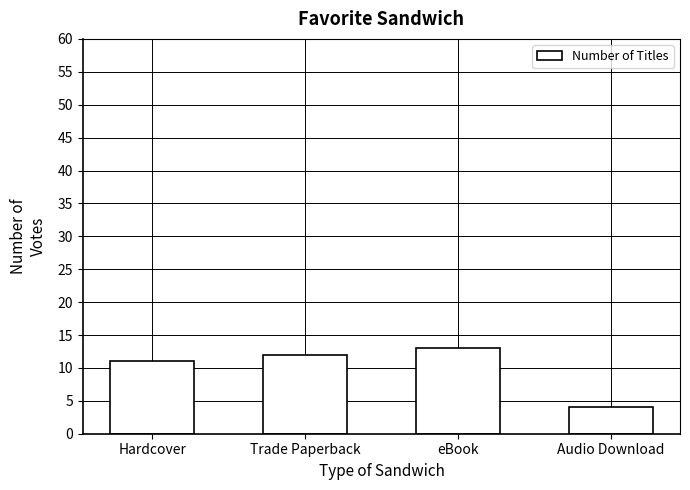

What is the smallest value displayed?

4